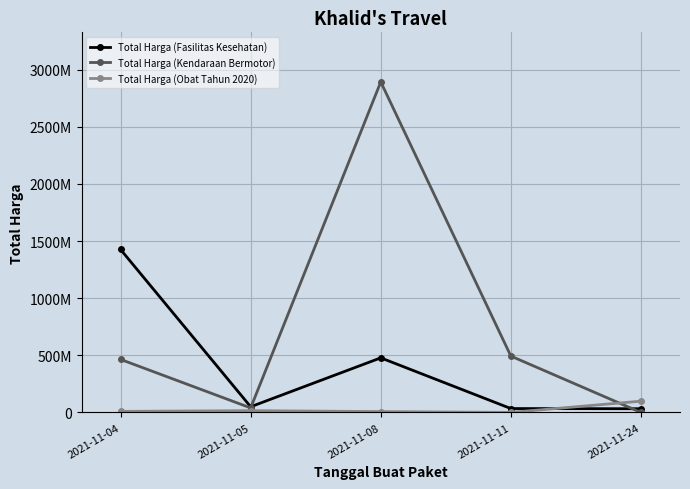

Does the chart have visible grid lines?

Yes